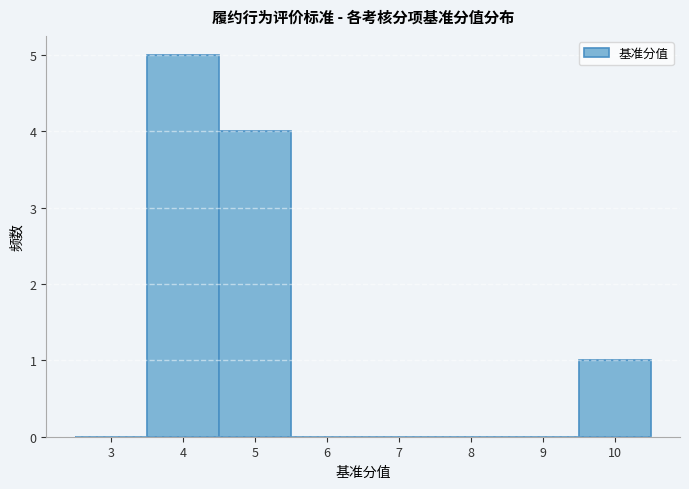

Reading right to left, transcribe all the data shown in this chart.

10=1	9=0	8=0	7=0	6=0	5=4	4=5	3=0